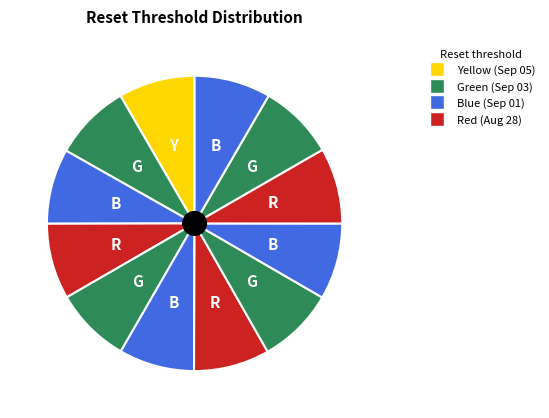

Does any single category account for the majority?

No